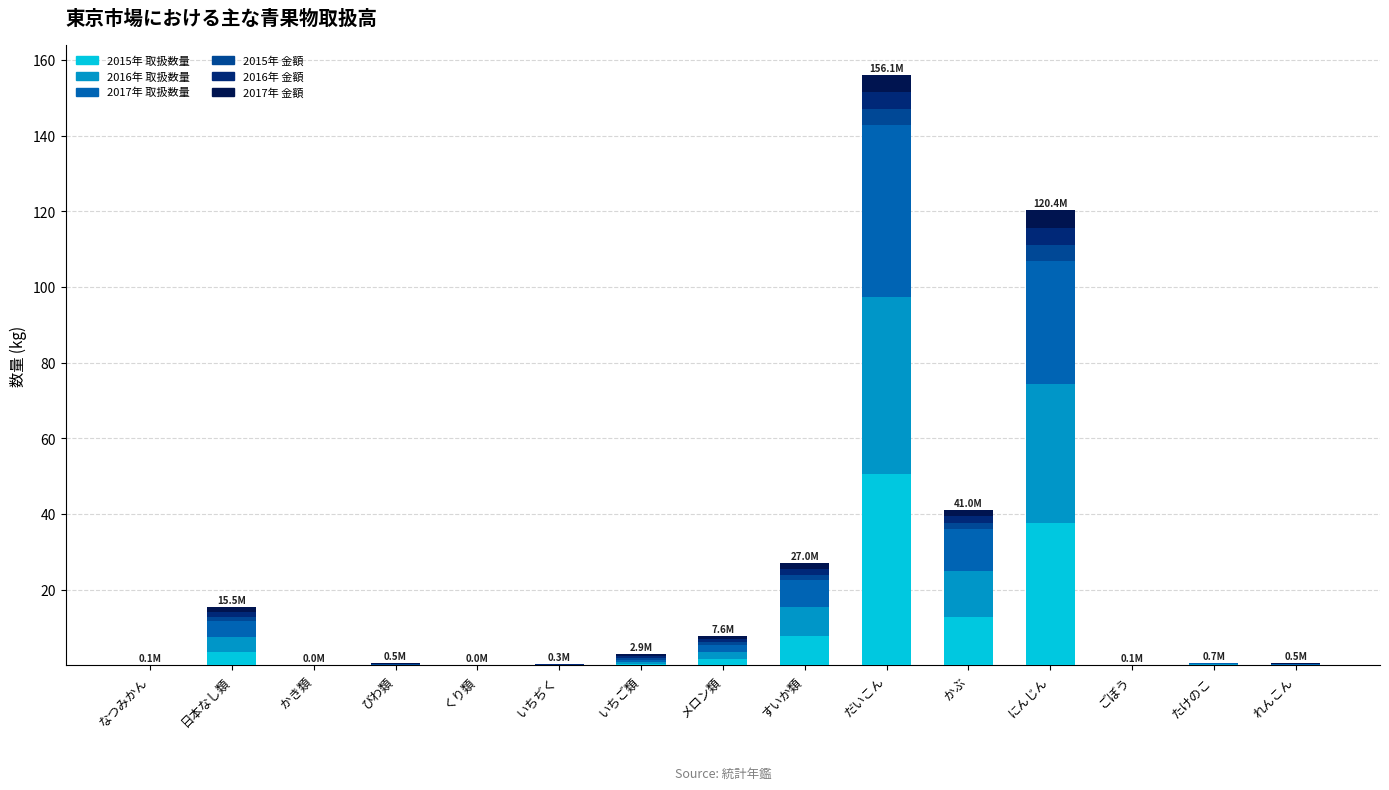

Does the chart contain stacked bars?

Yes